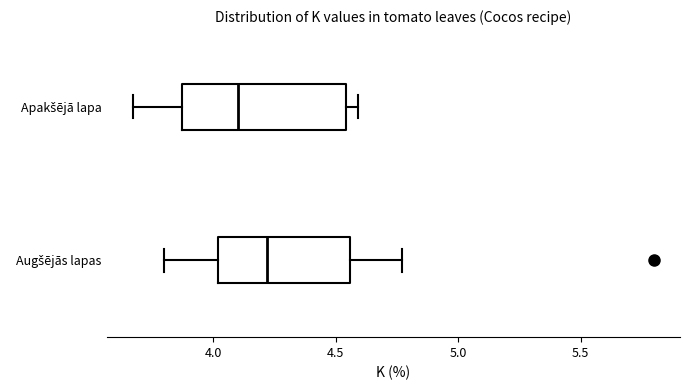

Where is the left edge of the box for Apakšējā lapa on the x-axis? The values are not printed on the chart, so give them approximately, as read against the axis.

3.85